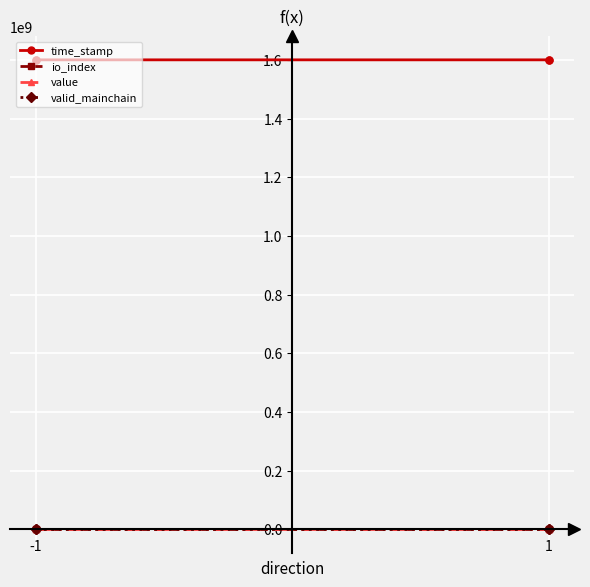

True or false: value and valid_mainchain intersect in this chart.

False